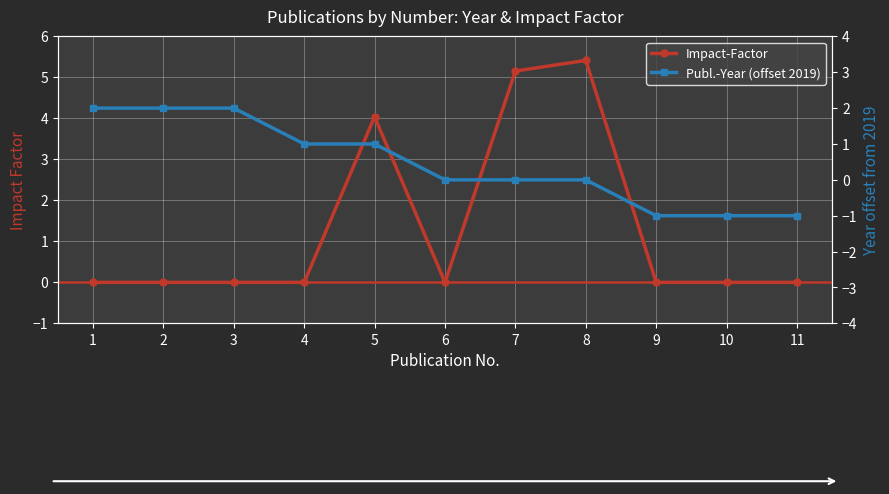

What is the value of the Publ.-Year (offset 2019) point at the 4th from the left?

1.0